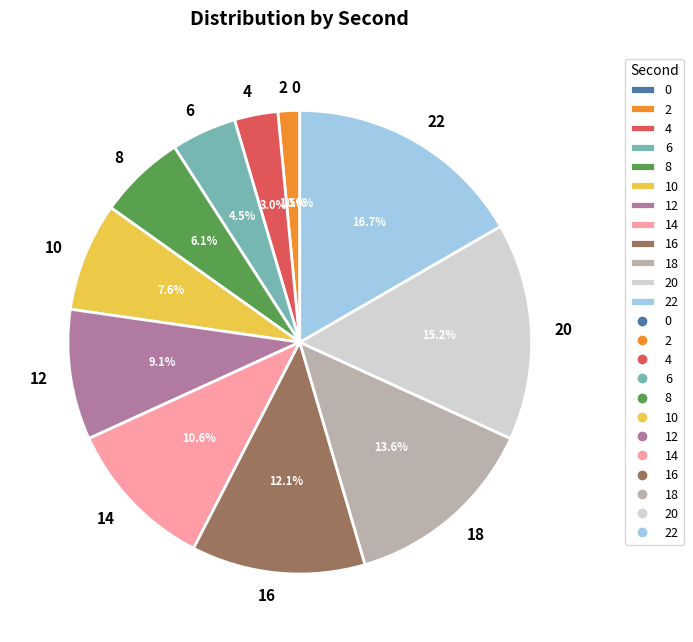

To the nearest percent, what portion does 2 represent?

2%